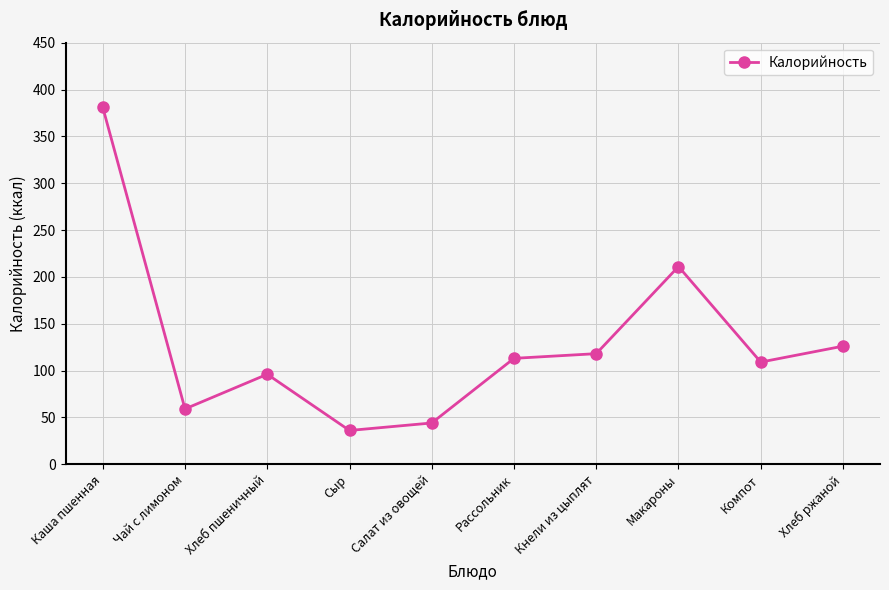

What is the ratio of the value at Макароны to the value at Кнели из цыплят?

1.8